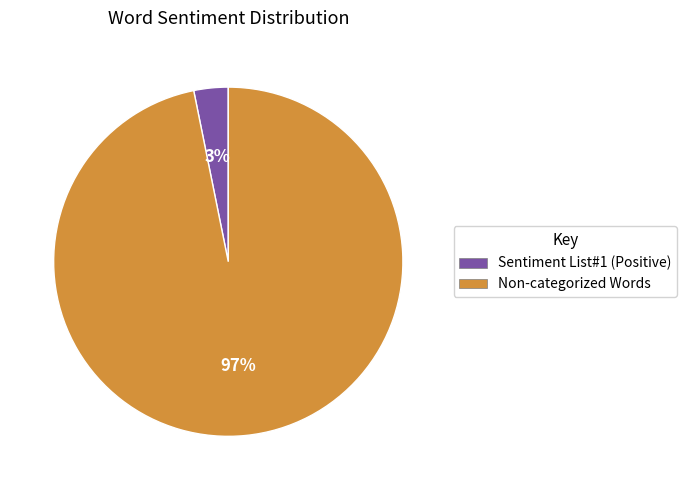

Which has a higher value, Sentiment List#1 (Positive) or Non-categorized Words?

Non-categorized Words